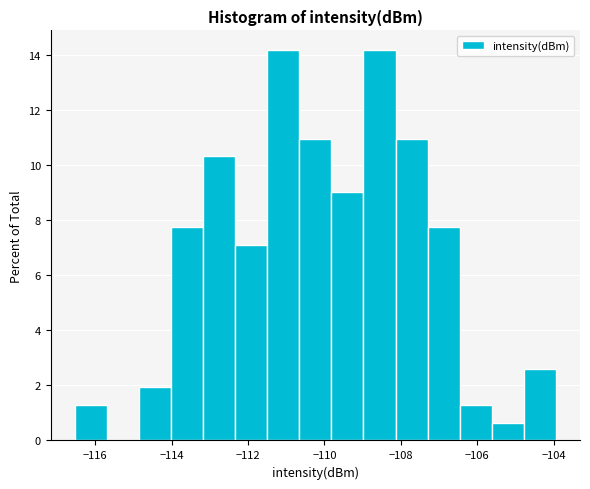

Reading left to right, list every bar in this chart as the range it spans on the x-axis followed by its height. Neither the bar edges nor the heights are printed on the chart, so give them approximately, as read against the axes.

-116.6 to -115.6: 1.2
-115.6 to -114.8: 0
-114.8 to -114.0: 2.0
-114.0 to -113.2: 7.8
-113.2 to -112.4: 10.4
-112.4 to -111.4: 7.0
-111.4 to -110.6: 14.2
-110.6 to -109.8: 11.0
-109.8 to -109.0: 9.0
-109.0 to -108.2: 14.2
-108.2 to -107.4: 11.0
-107.4 to -106.4: 7.8
-106.4 to -105.6: 1.2
-105.6 to -104.8: 0.6
-104.8 to -104.0: 2.6